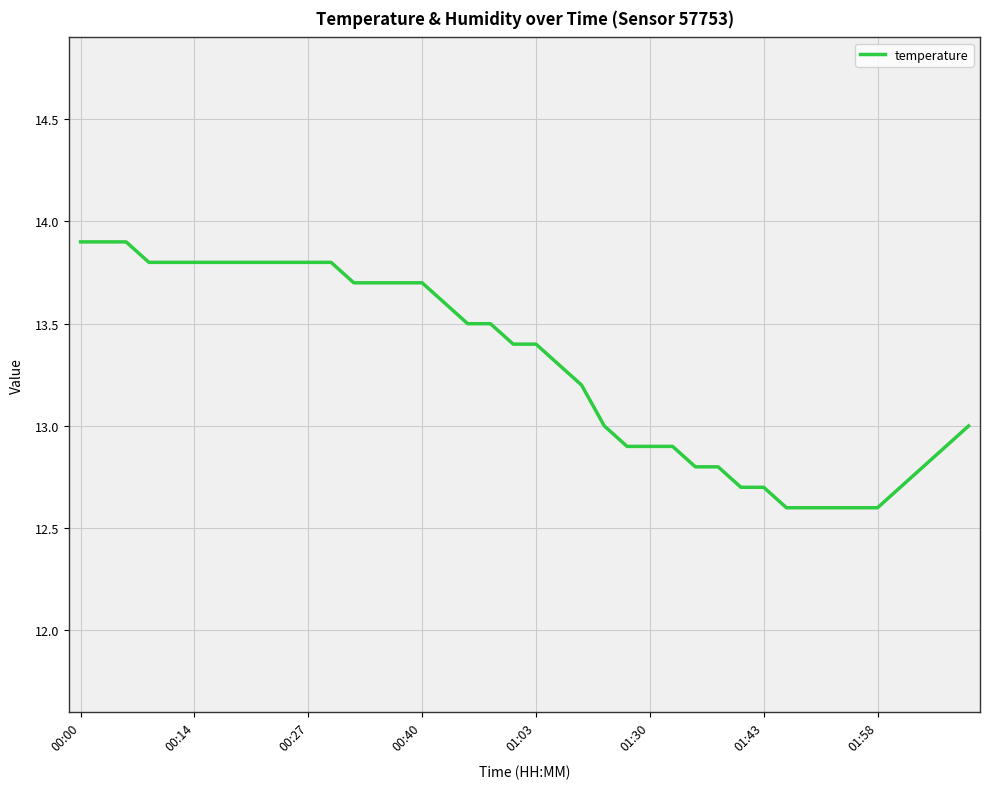

What is the minimum value shown in the chart?

12.6